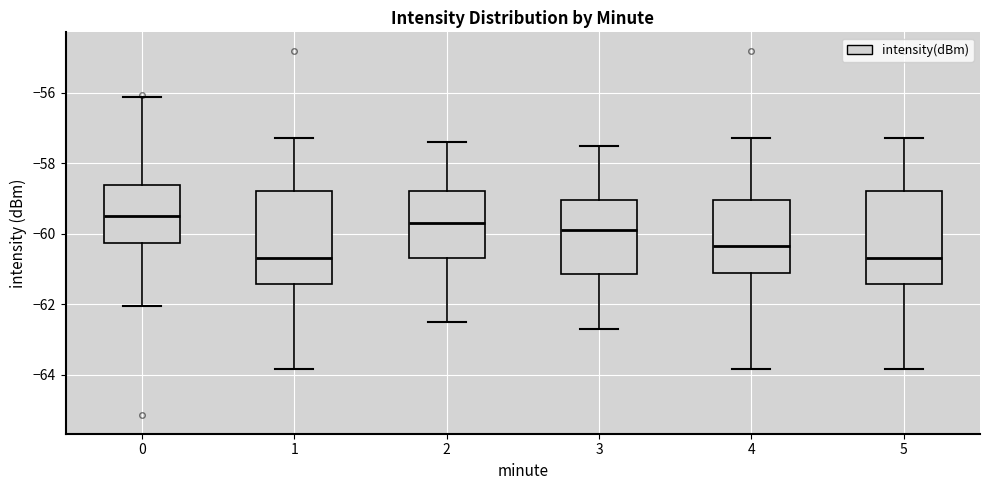

Reading left to right, transcribe this box plot: for each box, give where its median line is, the range the box spans, and where its two whiskers end, as read against the y-axis. The values are not printed on the chart, so give them approximately, as read against the axis.

0: median -59.6, box -60.2 to -58.6, whiskers -62.0 to -56.2
1: median -60.6, box -61.4 to -58.8, whiskers -63.8 to -57.2
2: median -59.6, box -60.6 to -58.8, whiskers -62.4 to -57.4
3: median -59.8, box -61.2 to -59.0, whiskers -62.6 to -57.4
4: median -60.4, box -61.2 to -59.0, whiskers -63.8 to -57.2
5: median -60.6, box -61.4 to -58.8, whiskers -63.8 to -57.2